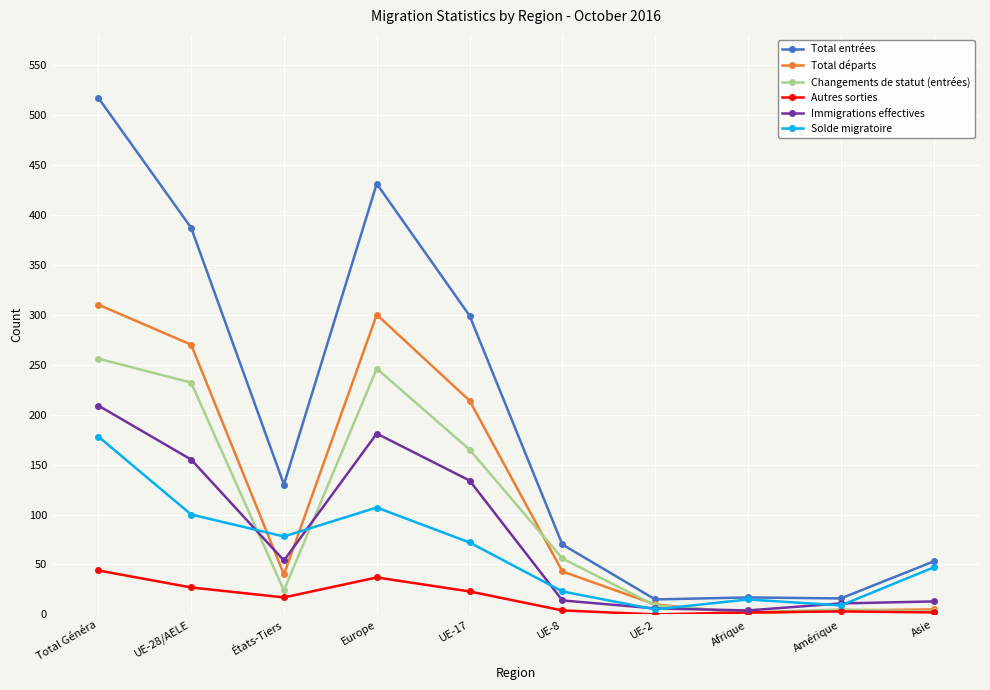

Which series ends up on top after the final intersection of Immigrations effectives and Changements de statut (entrées)?

Immigrations effectives